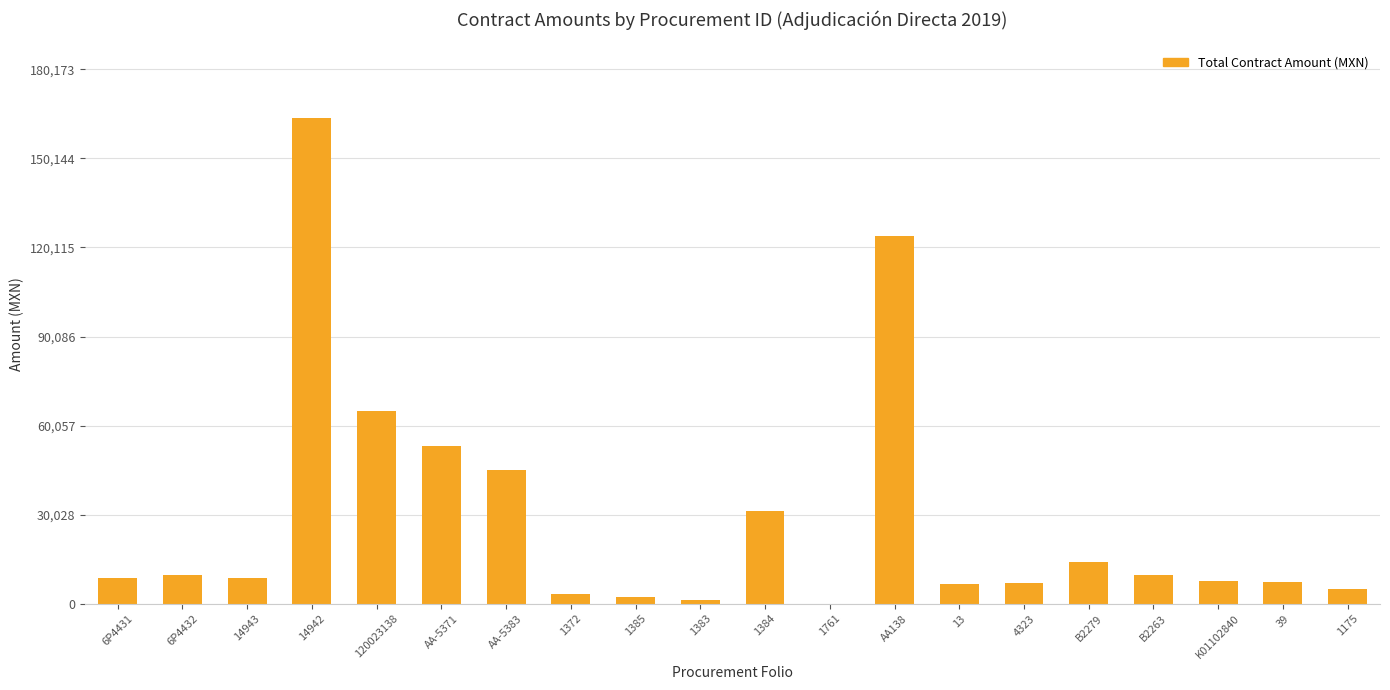

The chart shows a value of 22924.4 at B2279. True or false?

False